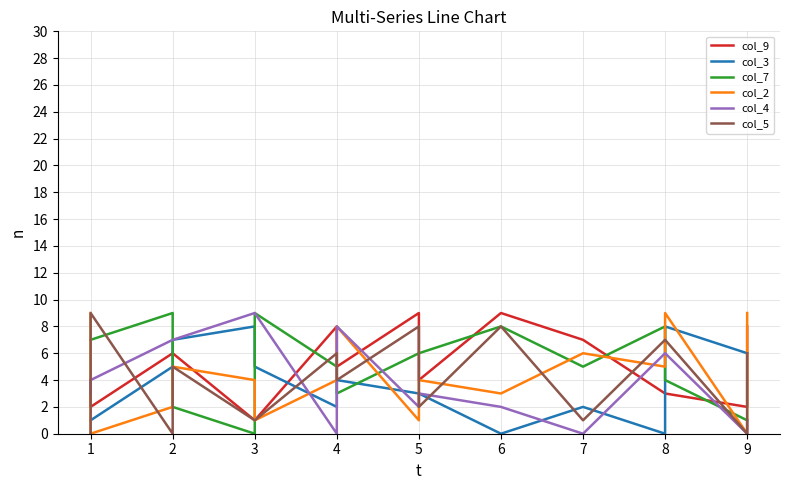

Rank the series by their maximum value, from highest to lowest.

col_9, col_7, col_2, col_4, col_5, col_3